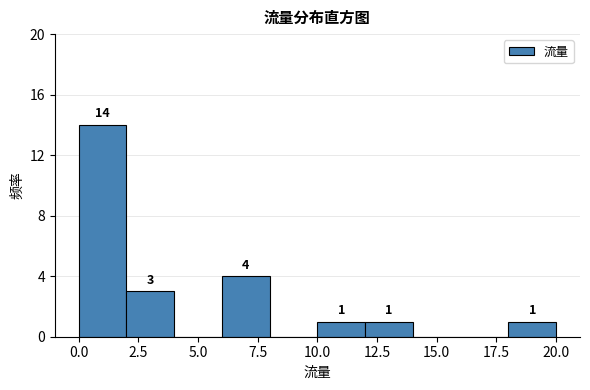

Which range on the x-axis has the tallest bar?

0 to 2